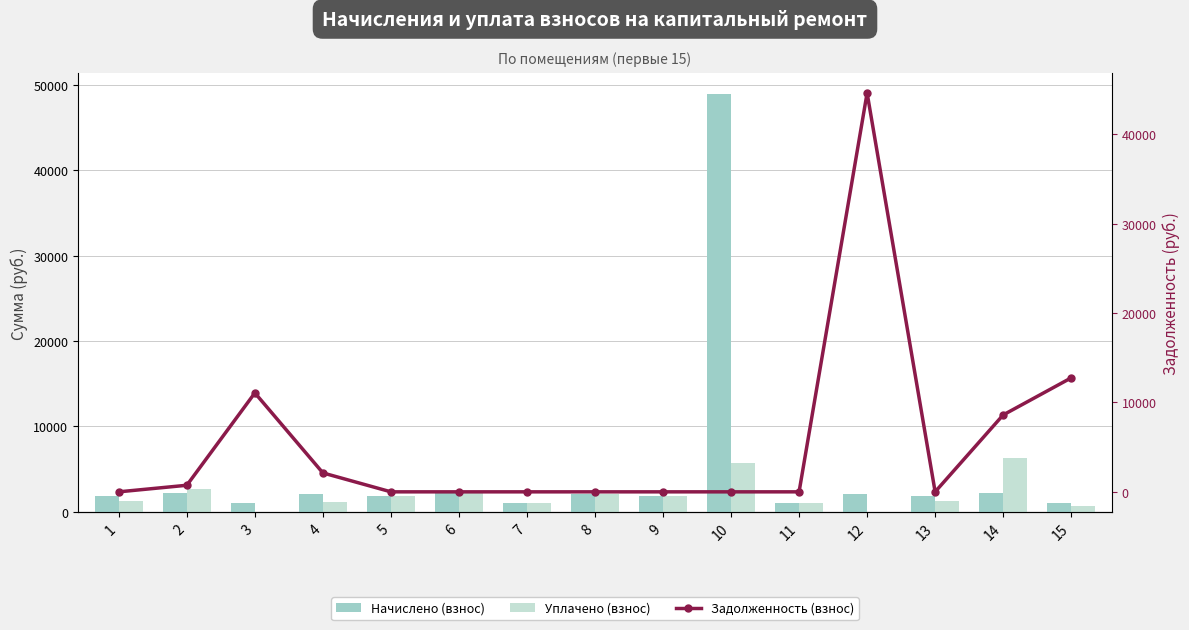

At which category is the sum across all series the highest?

10